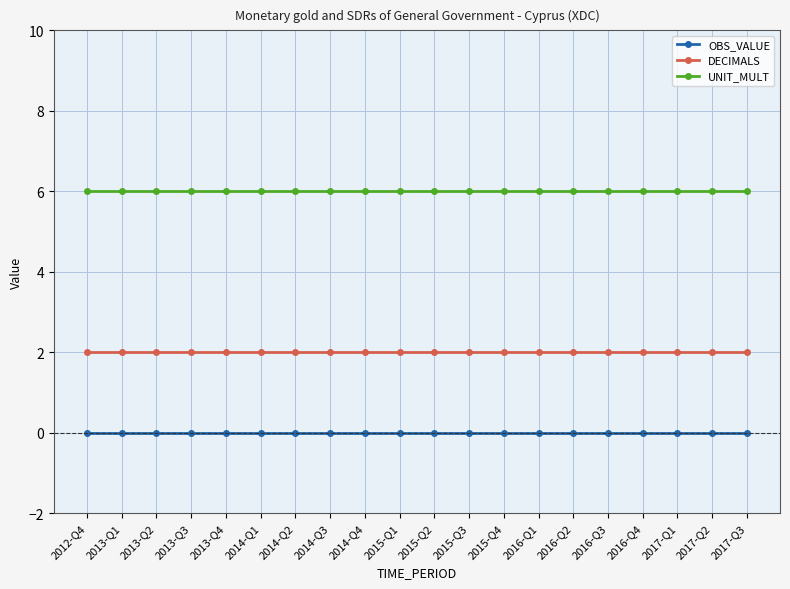

What is the value of the DECIMALS point at the 17th from the left?

2